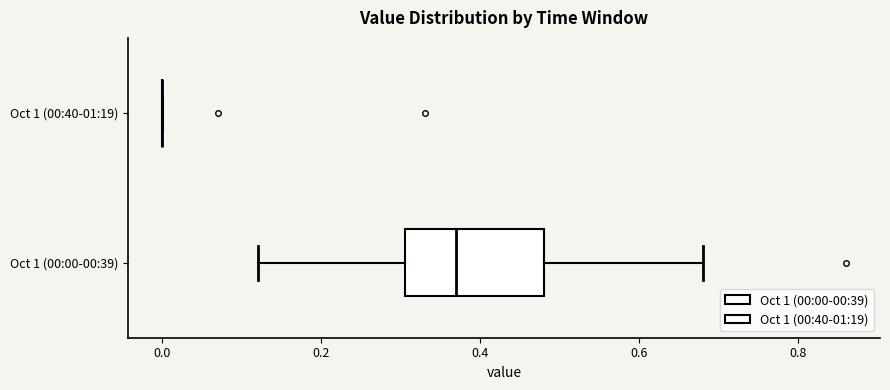

Which box is the widest, from its left edge to its right edge?

Oct 1 (00:00-00:39)